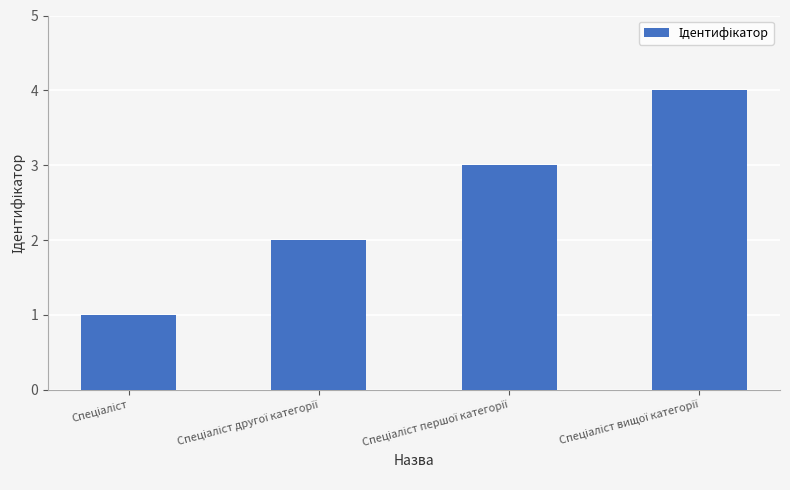

How many bars are there in total?

4